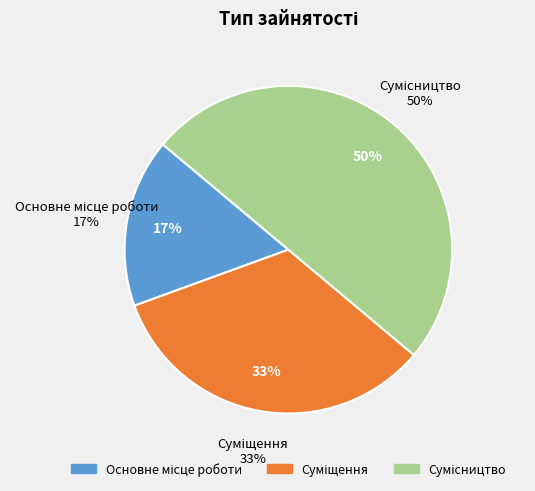

How many segments does this pie chart have?

3